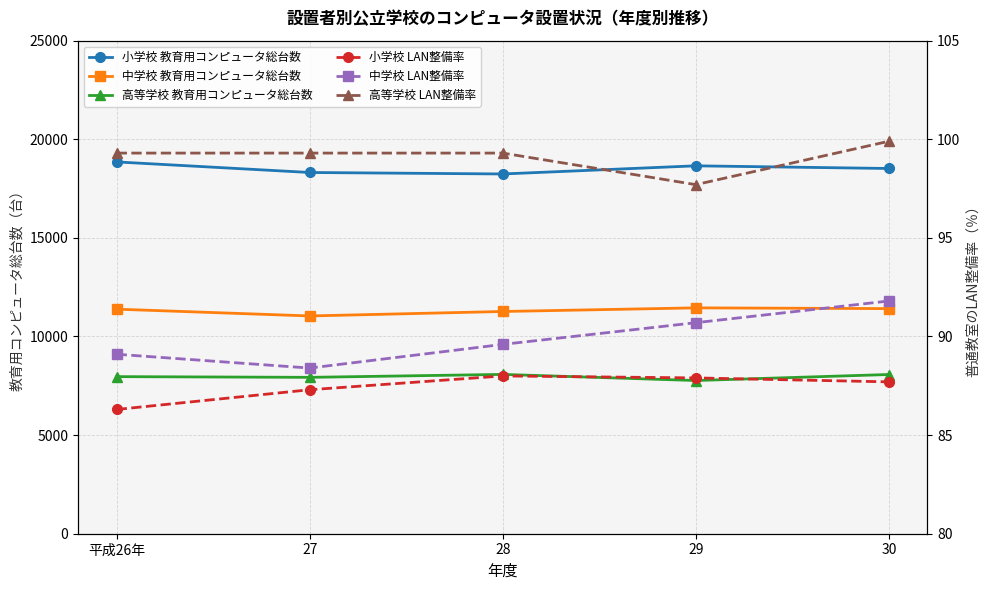

What position from the right is 27?

4